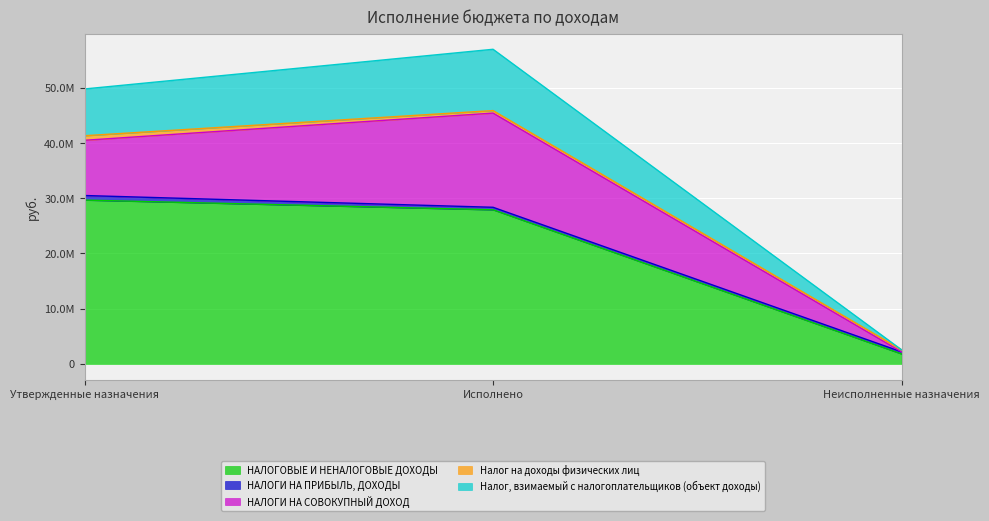

Count the number of categories in the chart.

3